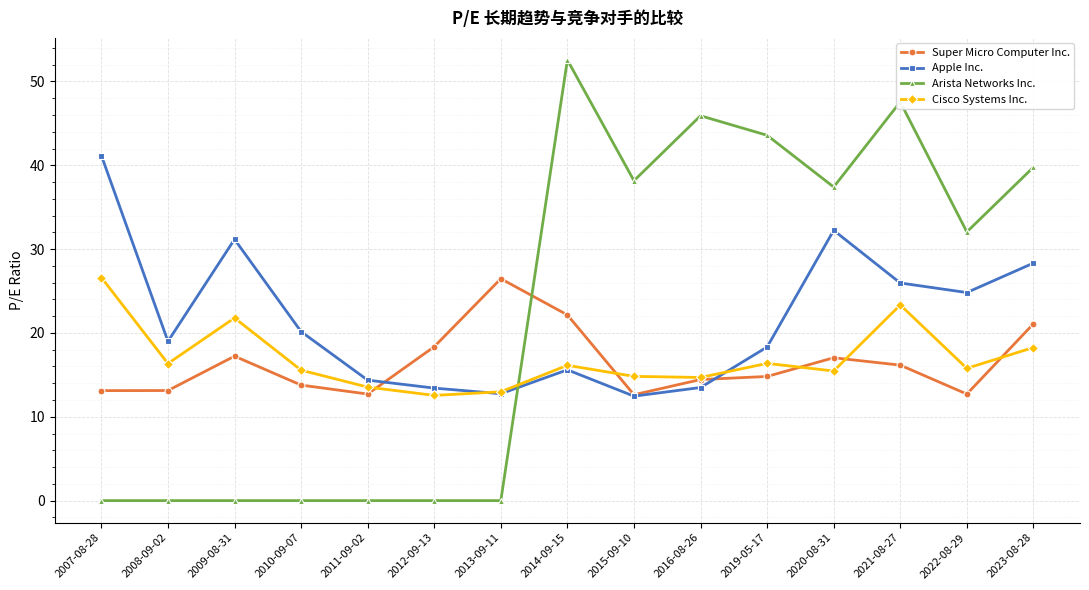

What is the value of the Arista Networks Inc. point at the 15th from the left?

39.8